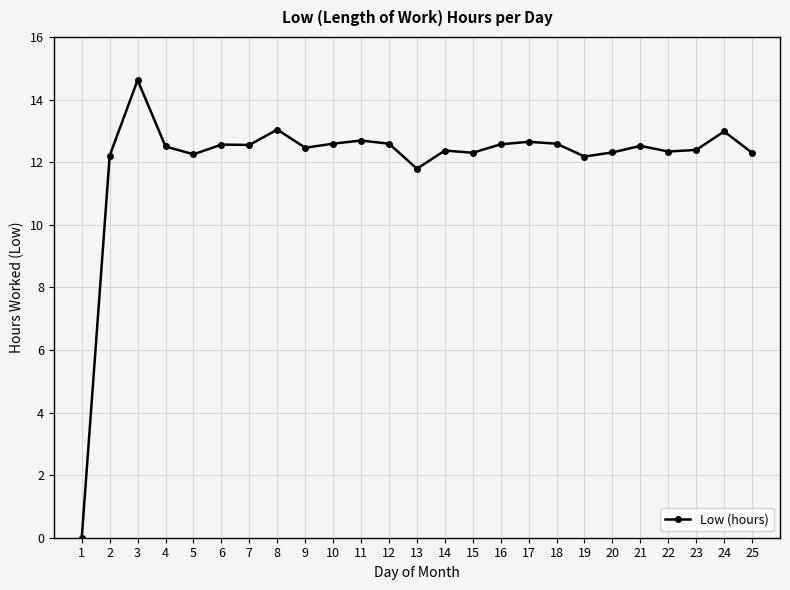

Where is the first local minimum?

5